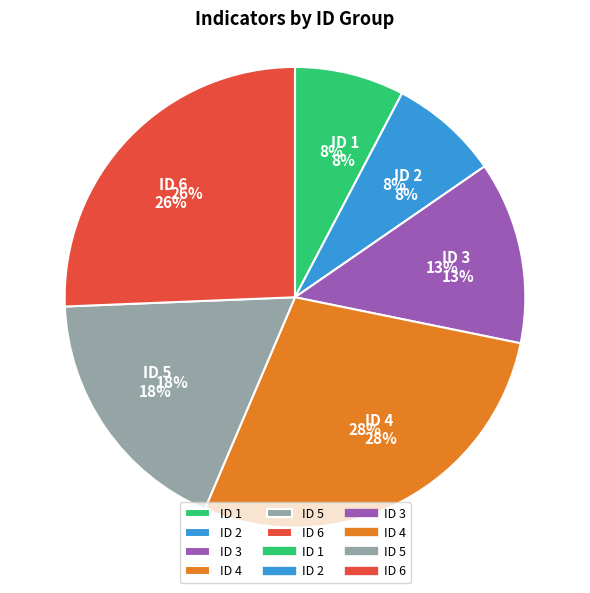

Is it true that ID 5 is 12% of the pie?

False